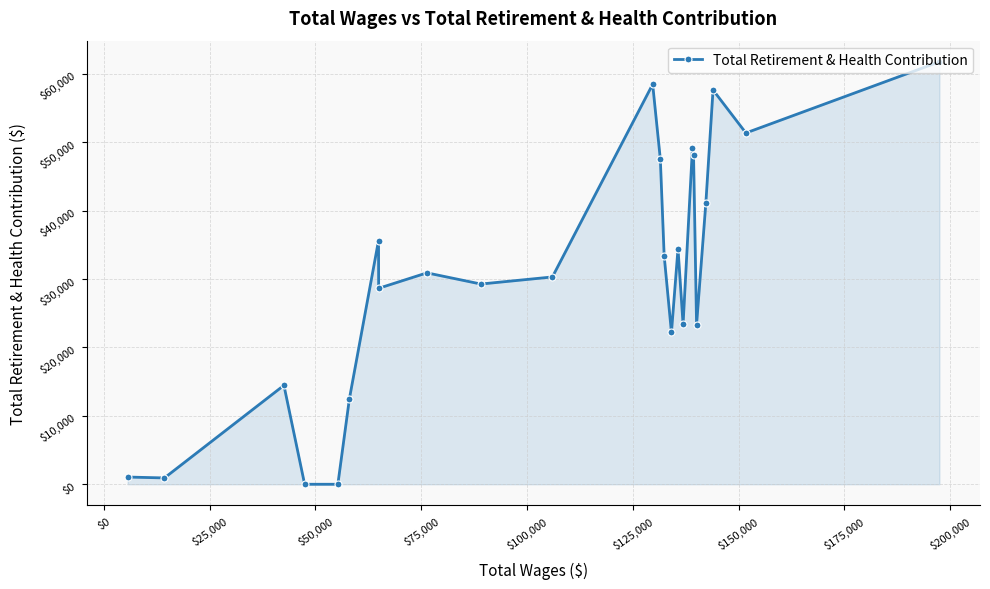

What is the greatest value displayed?

61766